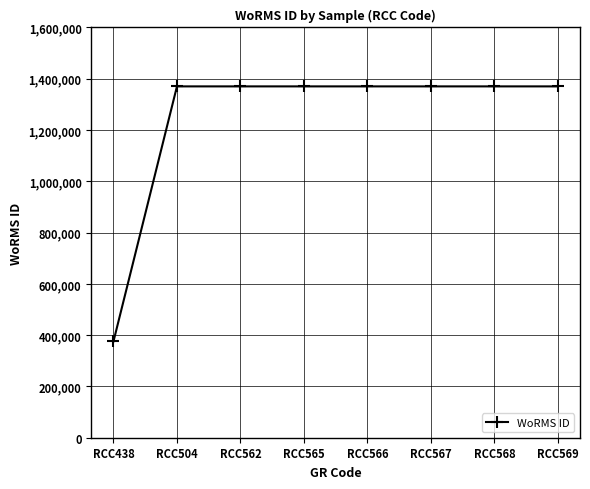

Reading left to right, list all the values displayed in this chart.

375856	1370287	1370287	1370287	1370287	1370287	1370287	1370287